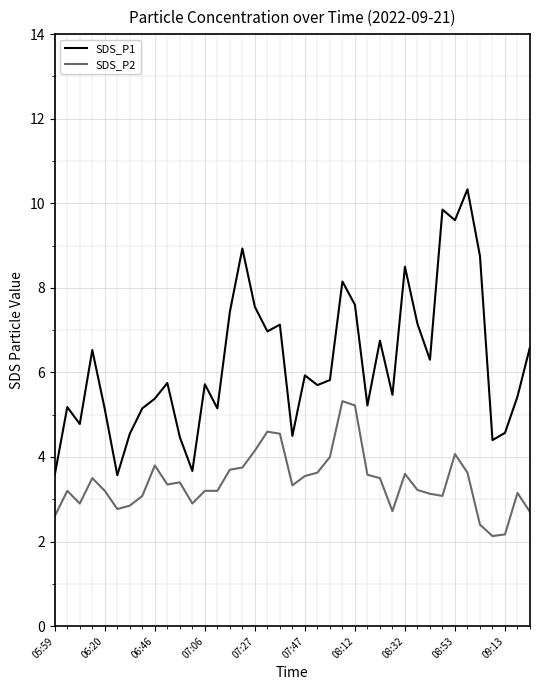

What are all the series names shown in the legend?

SDS_P1, SDS_P2